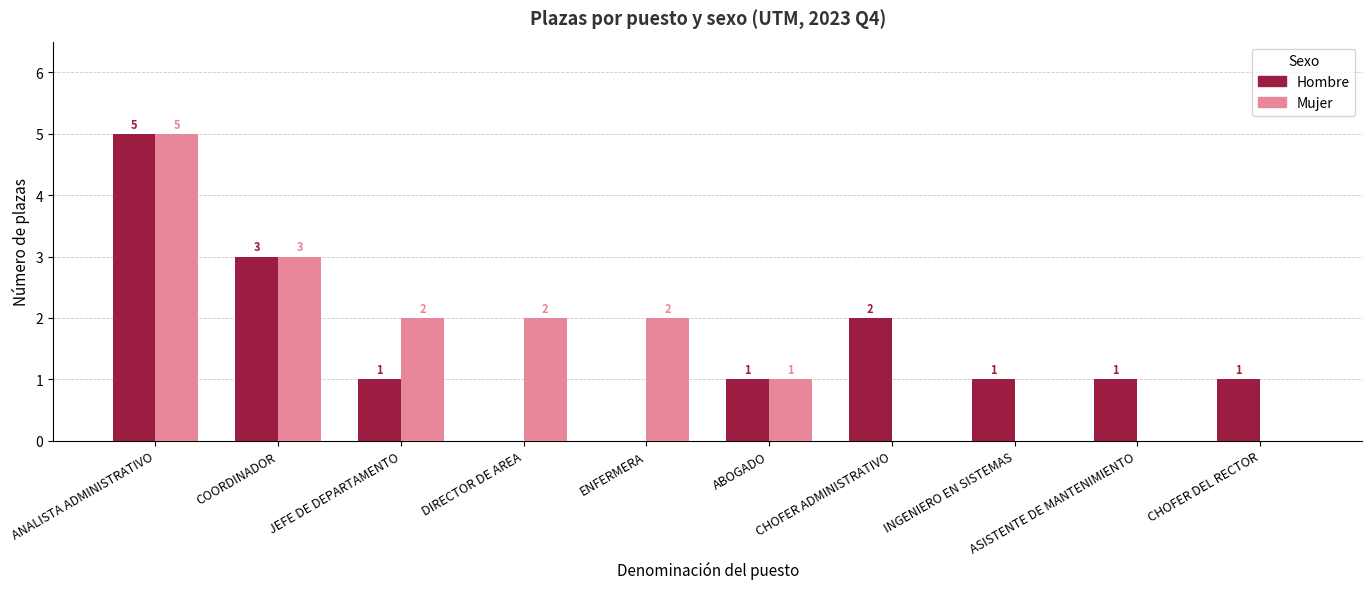

Is the value of Mujer at ANALISTA ADMINISTRATIVO greater than the value of Hombre at INGENIERO EN SISTEMAS?

Yes